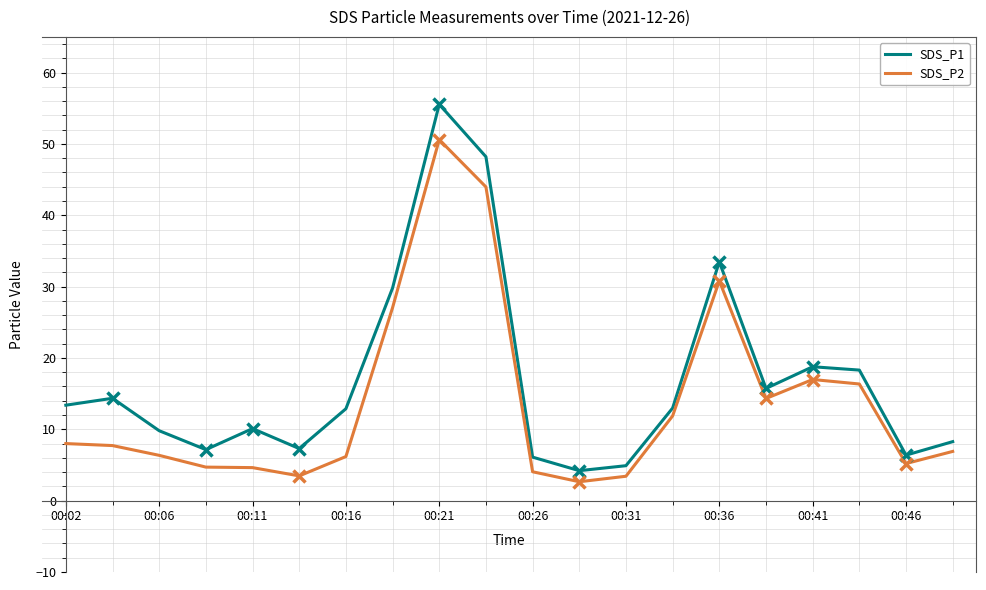

Which series has the widest spread of values?

SDS_P1